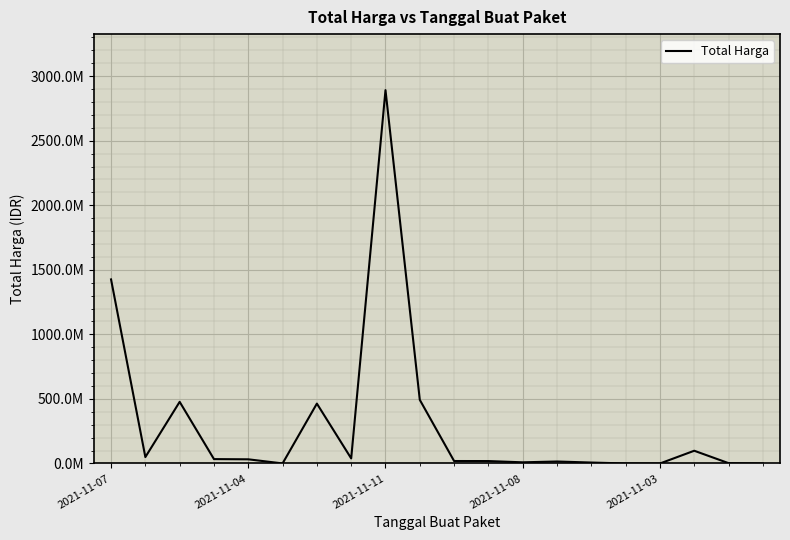

What is the maximum value shown in the chart?

2892122000